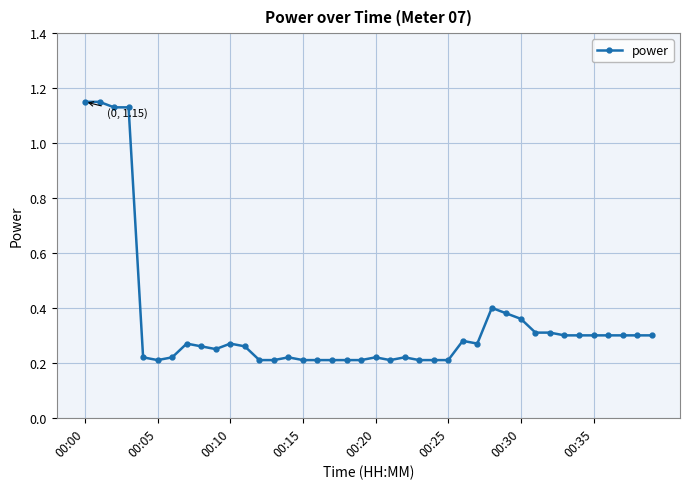

How many values are between 0 and 1?

36